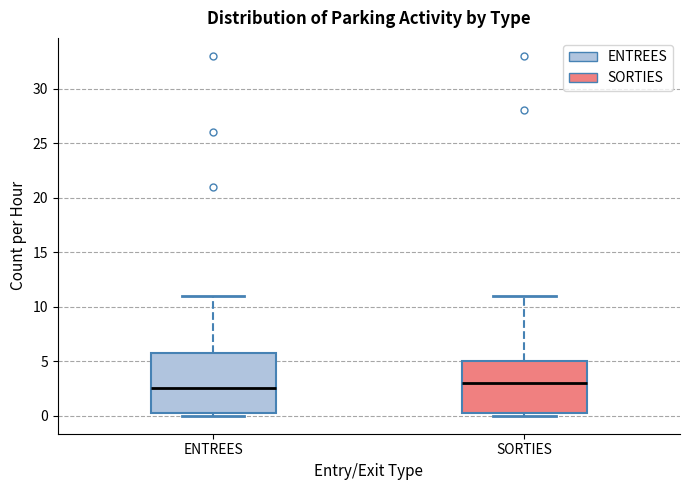

Which box is the tallest, from its lower edge to its upper edge?

ENTREES